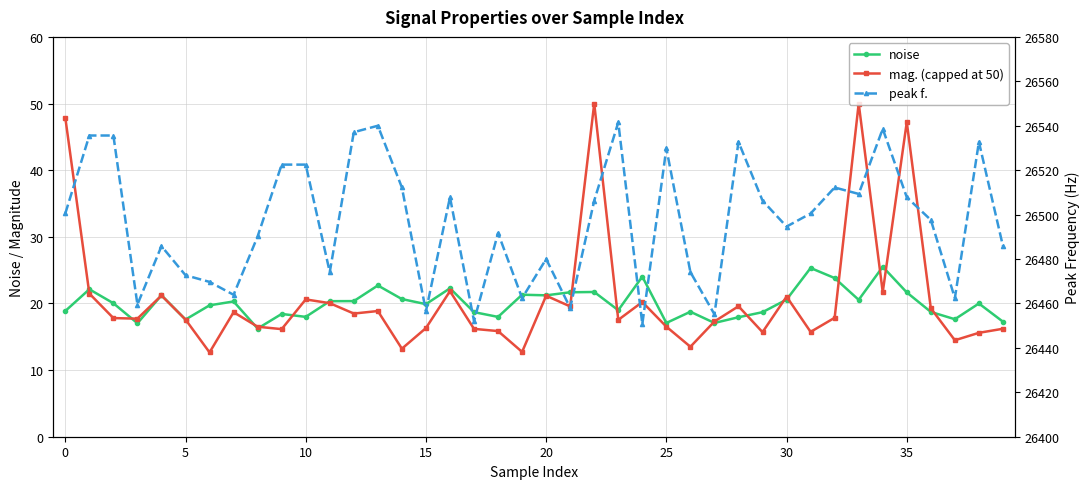

What is the difference between the maximum and minimum values in the mag. (capped at 50) series?

37.3